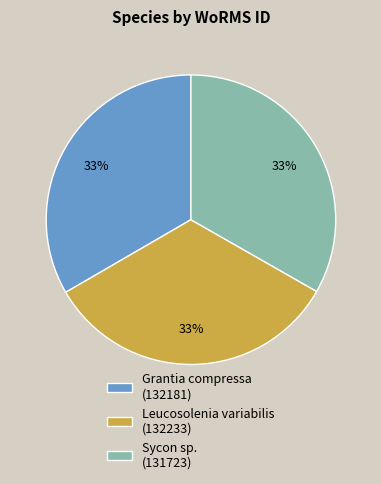

What is the ratio of the value at Leucosolenia variabilis (132233) to the value at Grantia compressa (132181)?

1.0